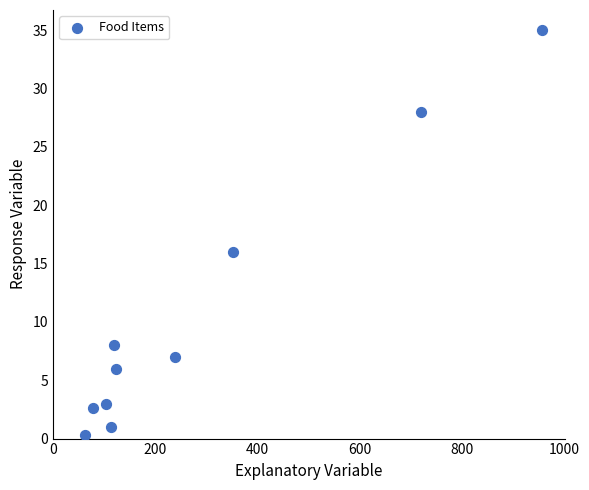

What Y value in the scatter plot is closest to 17?

16.0